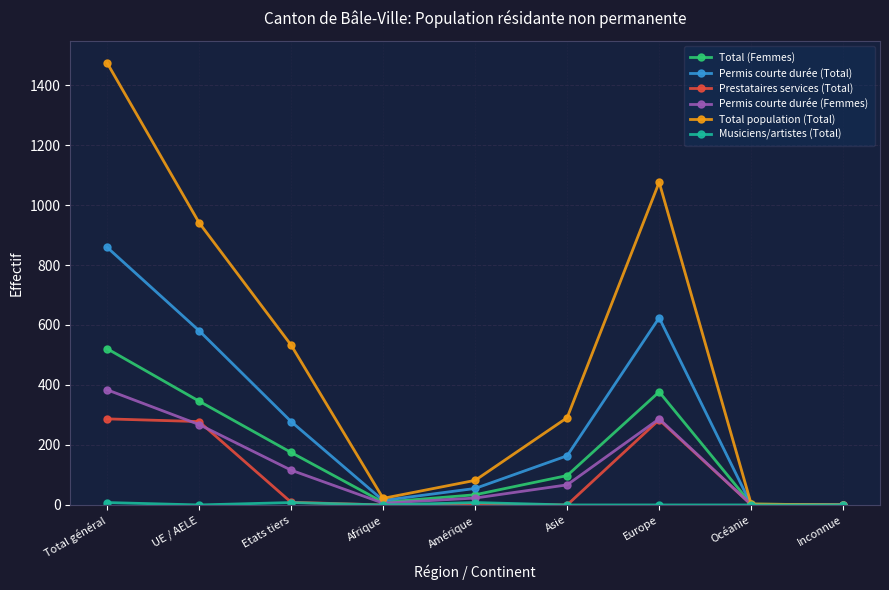

What is the maximum value shown in the chart?

1474